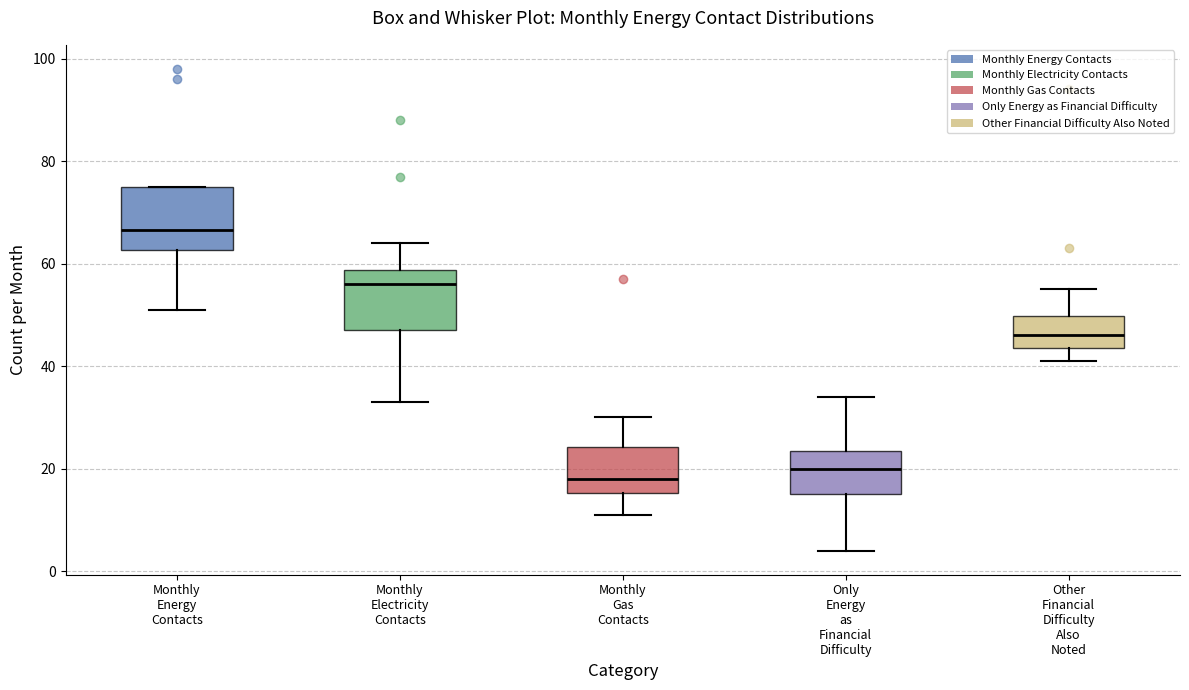

Which box has the highest median line?

Monthly Energy Contacts